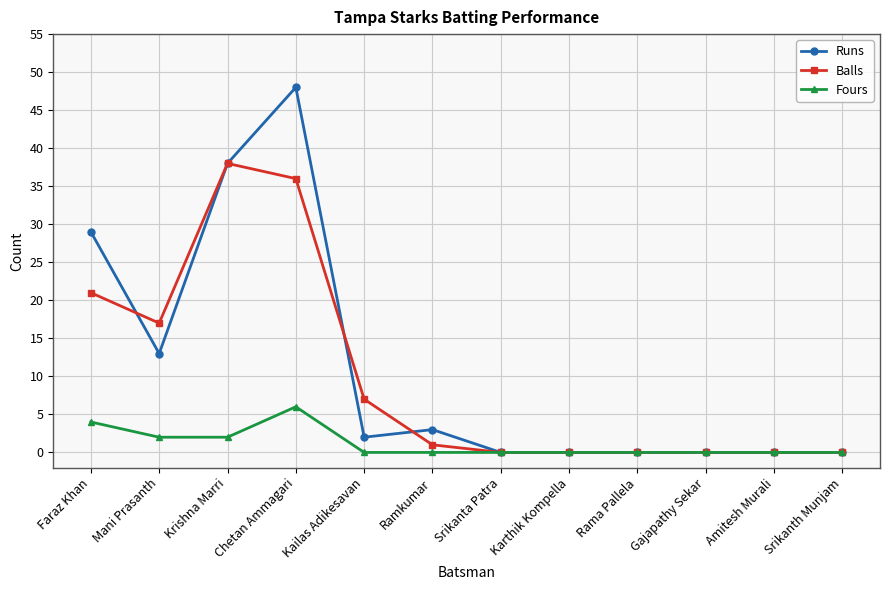

Is it true that Runs equals 23 at Chetan Ammagari?

False